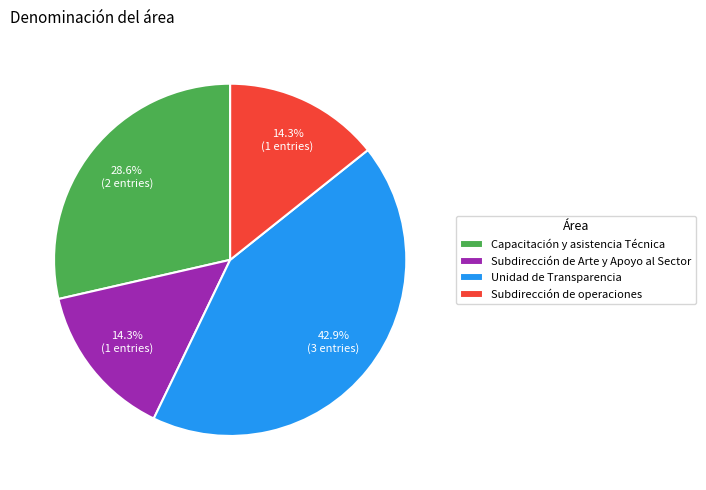

Does Subdirección de operaciones represent more than half of the total?

No